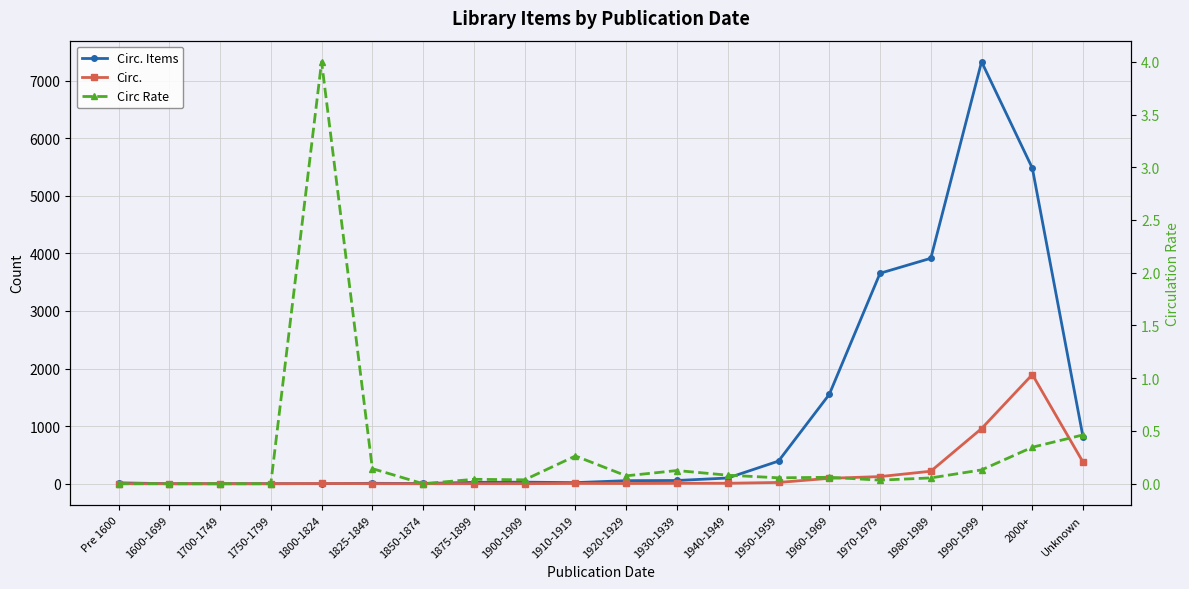

What is the difference between the Circ. Items values at 1930-1939 and 1950-1959?

337.0